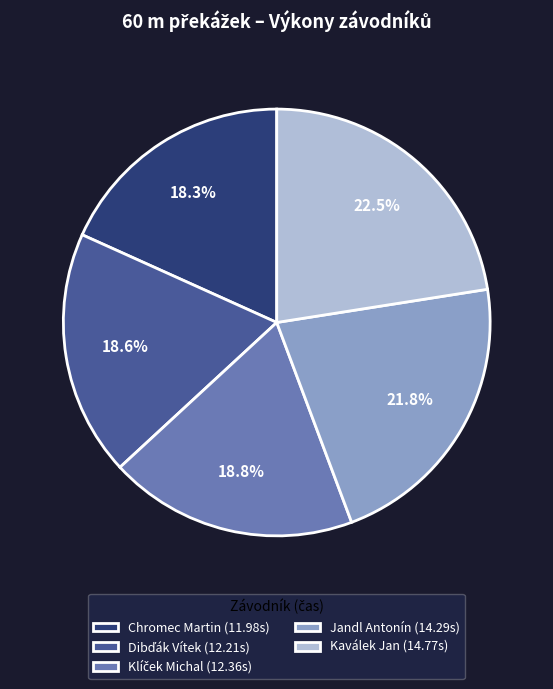

Is the sum of Chromec Martin and Kaválek Jan greater than half?

No